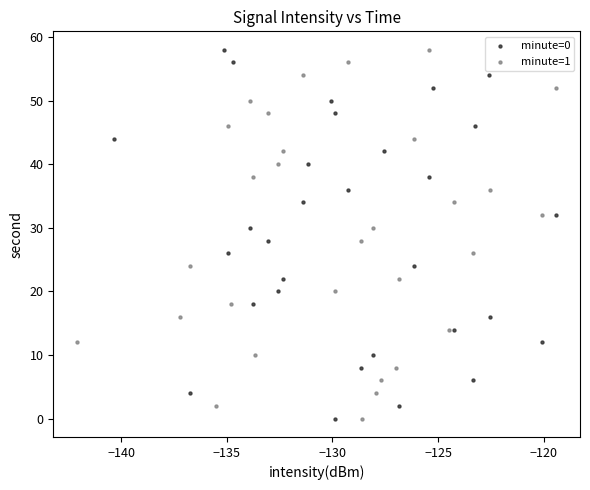

What are all the series names shown in the legend?

minute=0, minute=1